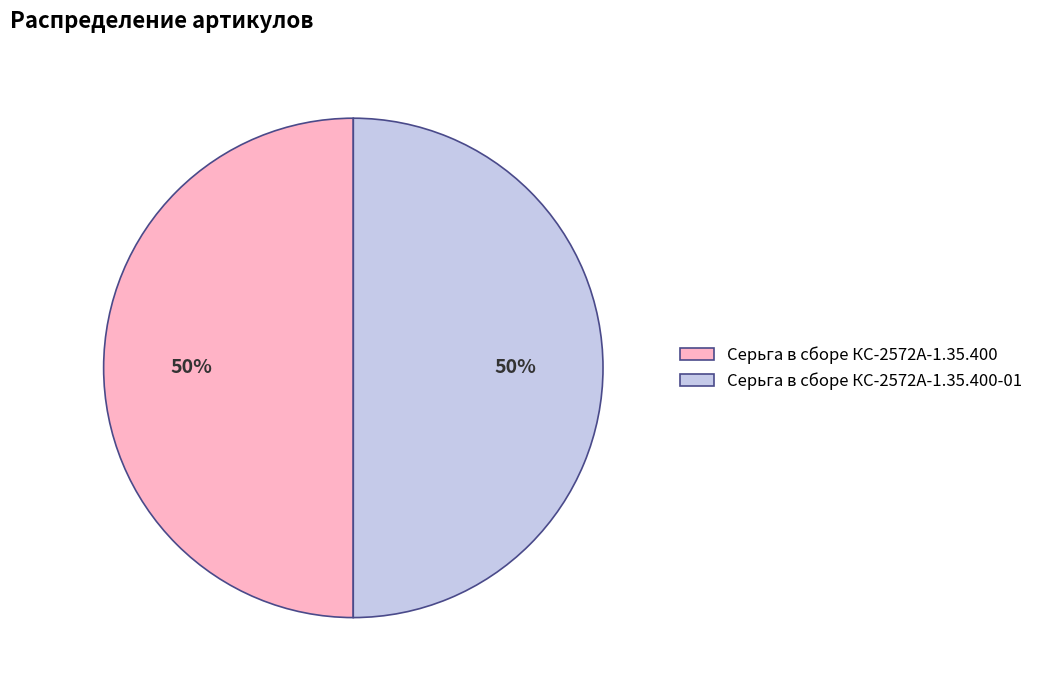

To the nearest percent, what is the combined percentage of Серьга в сборе КС-2572А-1.35.400-01 and Серьга в сборе КС-2572А-1.35.400?

100%